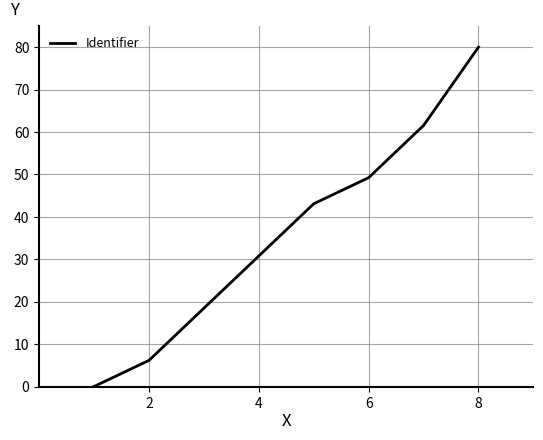

What is the difference between the maximum and second lowest values?

73.8